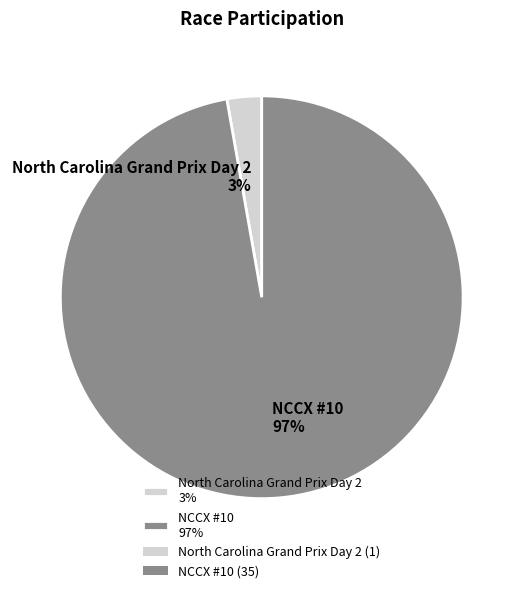

To the nearest percent, what is the combined percentage of North Carolina Grand Prix Day 2 and NCCX #10?

100%